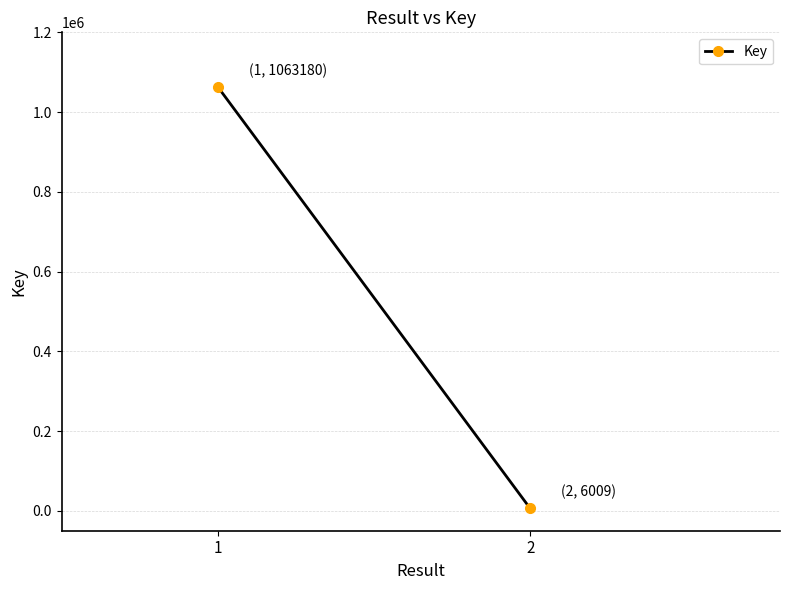

Count the values in the range 6009 to 1063180.

2